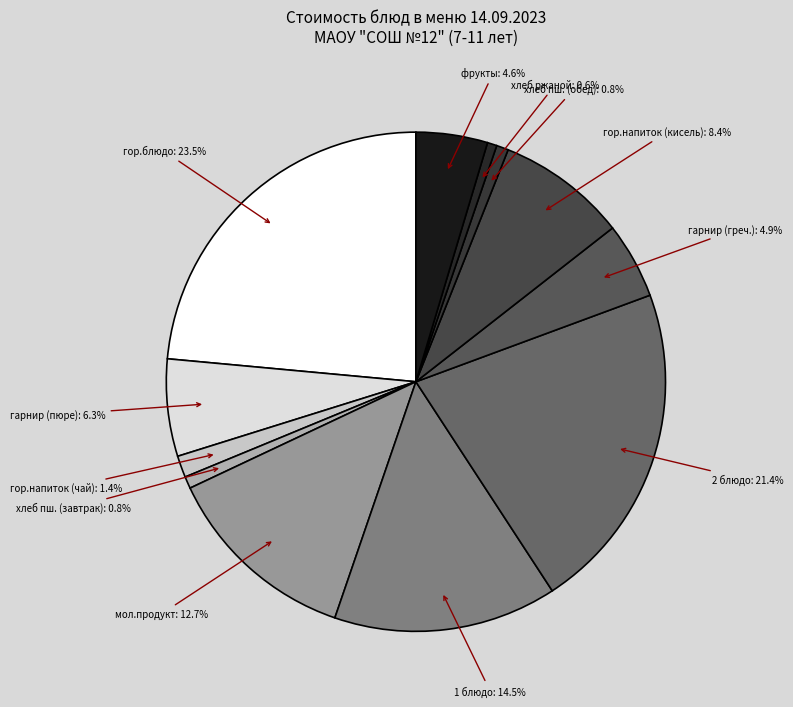

How many slices are in this pie chart?

12